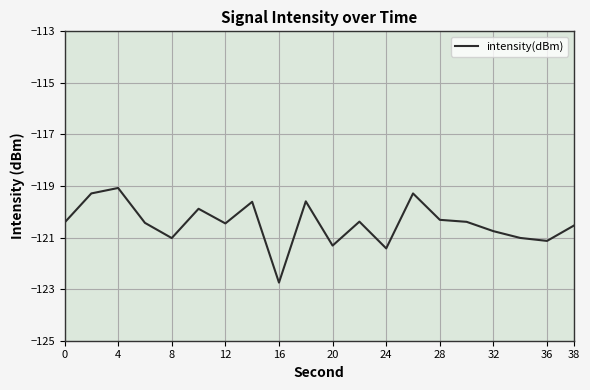

What is the difference between the maximum and minimum values?

3.7